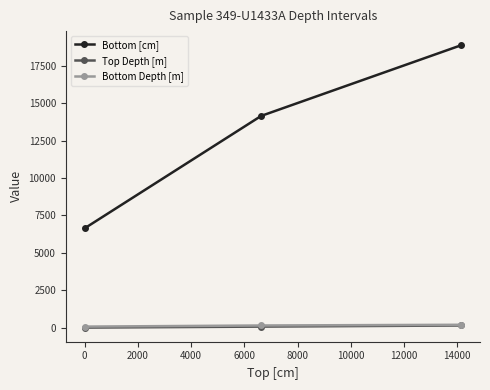

What is the greatest value displayed?

18874.0